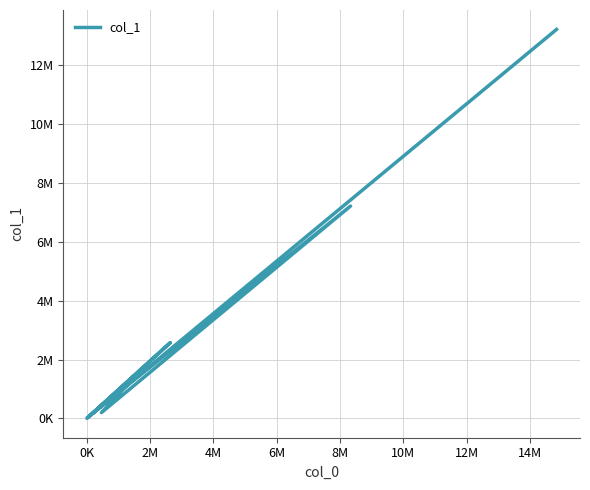

Reading left to right, list all the values displayed in this chart.

1261916	165625	2575144	74482	7212912	197462	1722149	3594	13213284